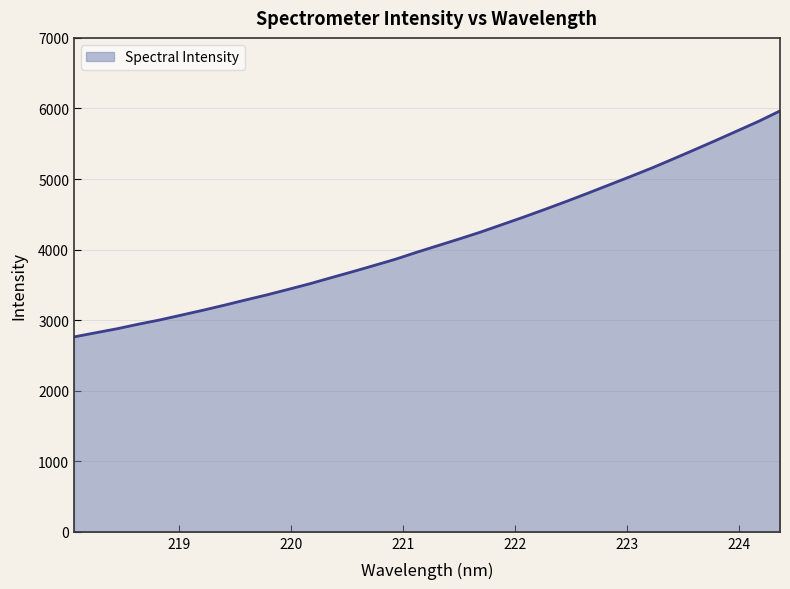

What is the difference between the maximum and minimum values?

3202.7